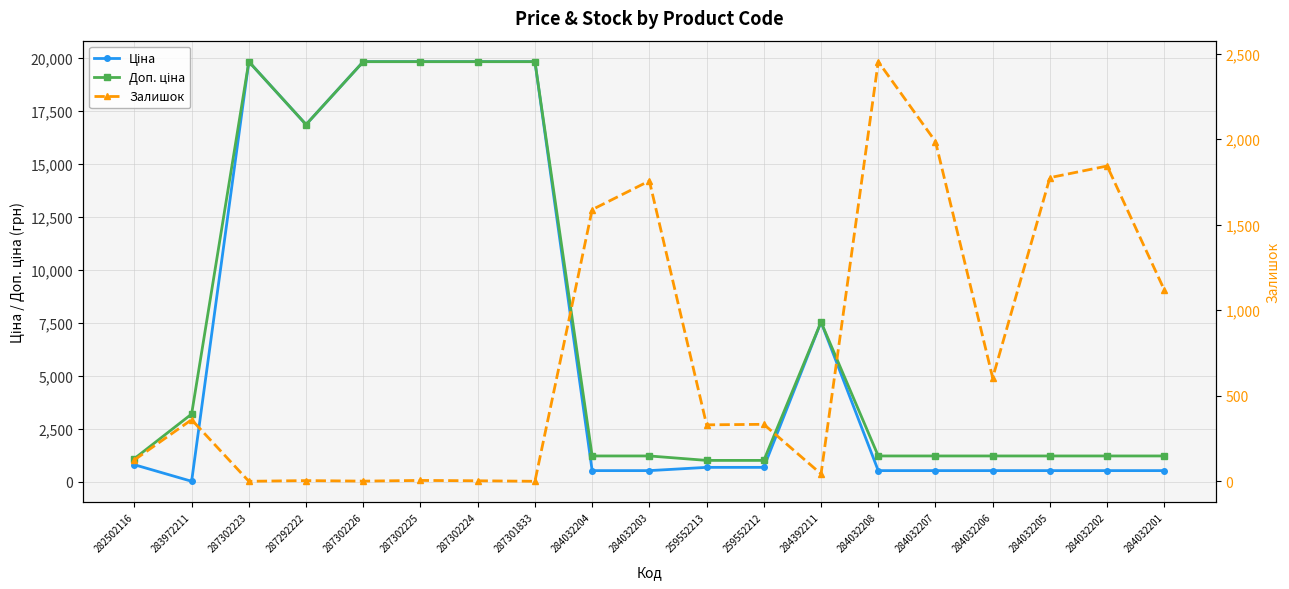

Rank the series at 284032205 from lowest to highest value.

Ціна, Доп. ціна, Залишок